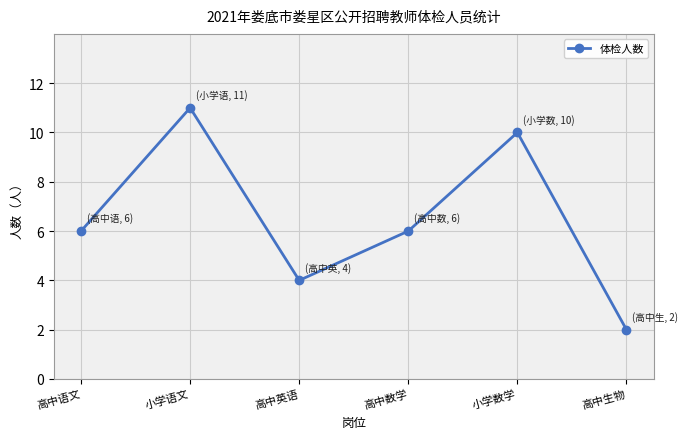

How many data points does each series have?

6